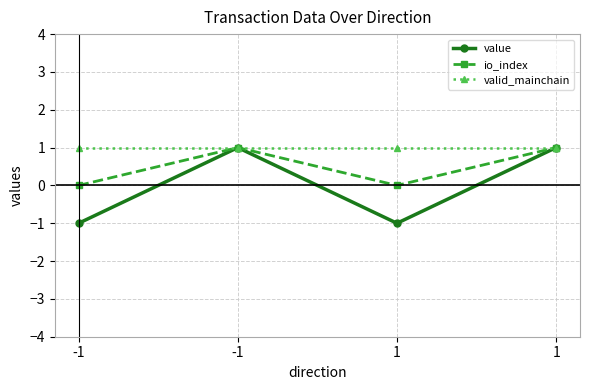

How many lines are shown in the chart?

3